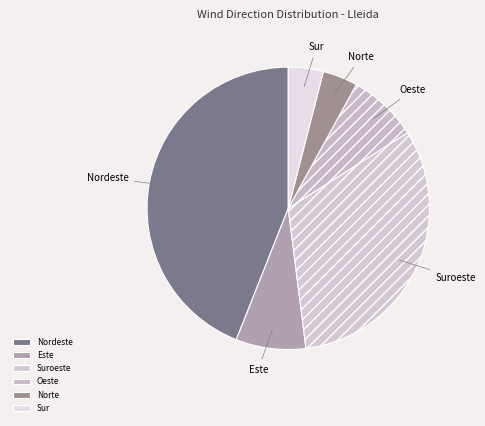

How many segments does this pie chart have?

6